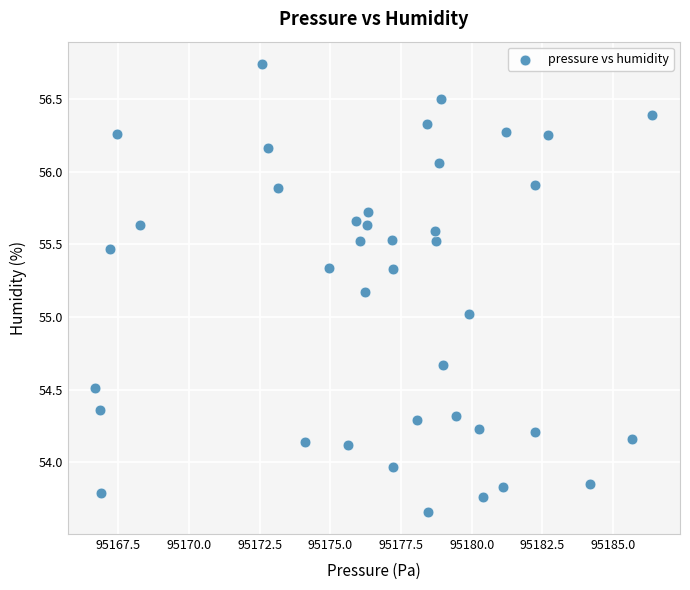

What is the range of Y values (max minus min)?

3.1